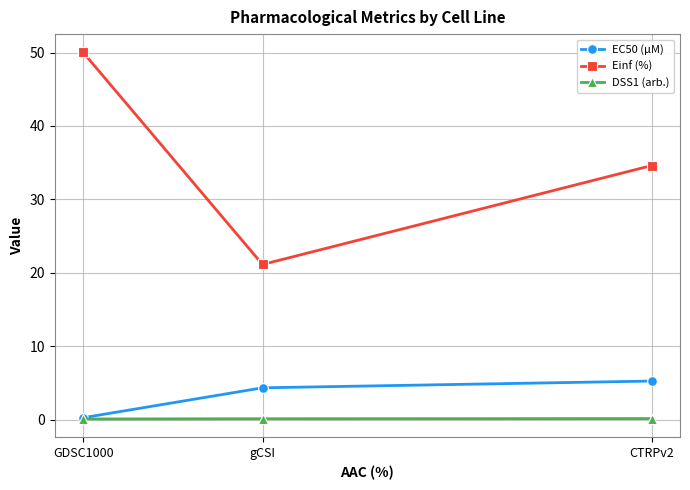

The DSS1 (arb.) series shows 0.1 at gCSI. True or false?

True